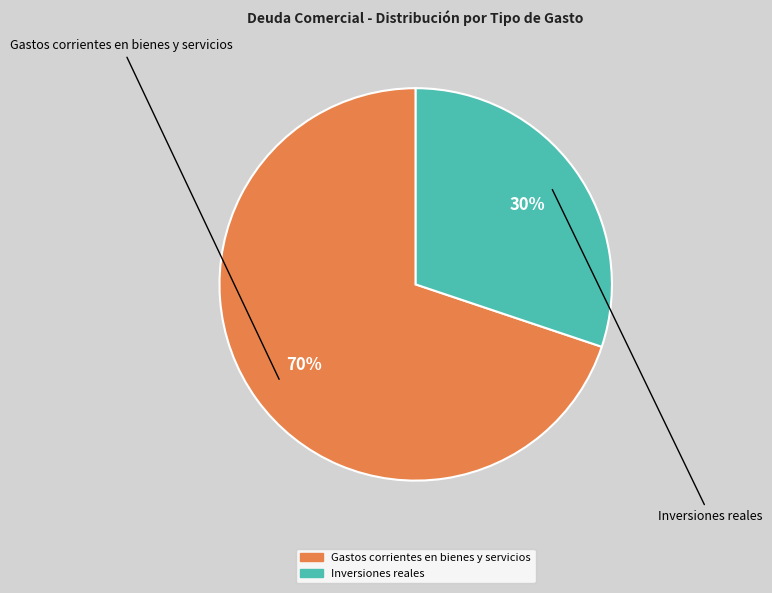

Rank the categories by value from highest to lowest.

Gastos corrientes en bienes y servicios, Inversiones reales